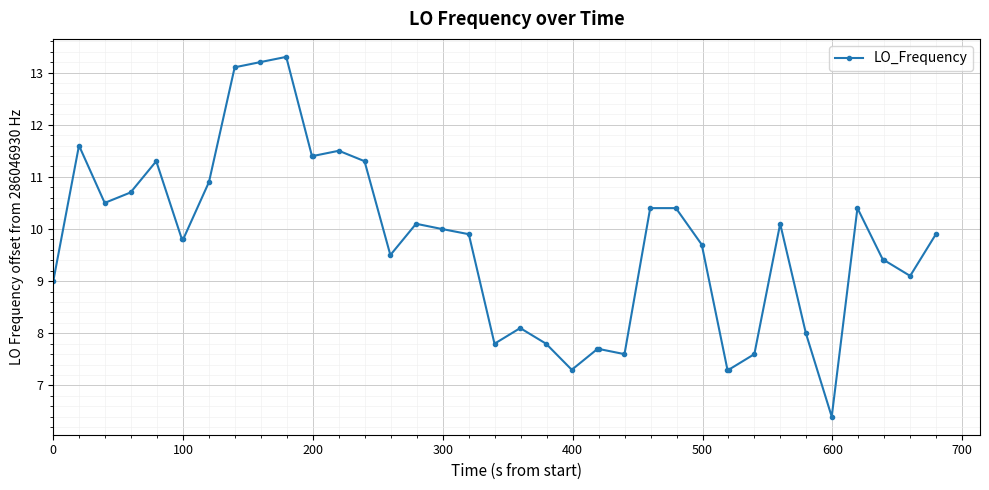

What is the value of the 32nd point from the left?

7.6